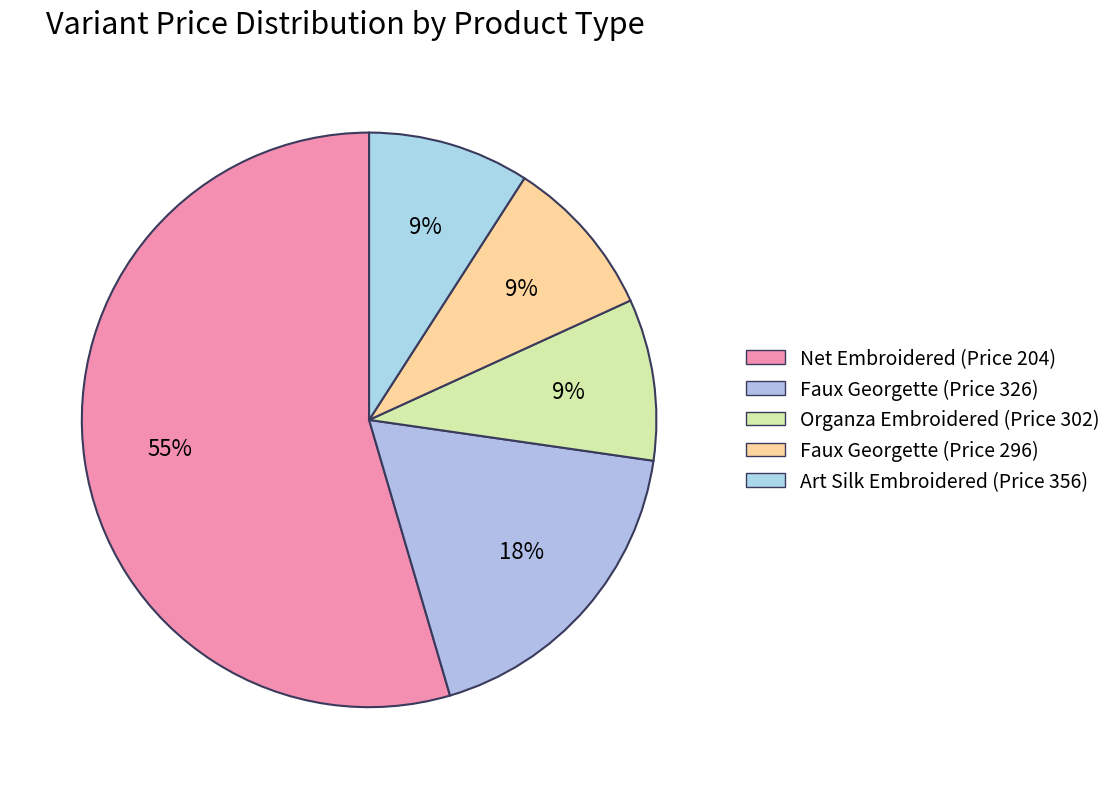

True or false: Faux Georgette (Price 296) accounts for 1% of the total.

False